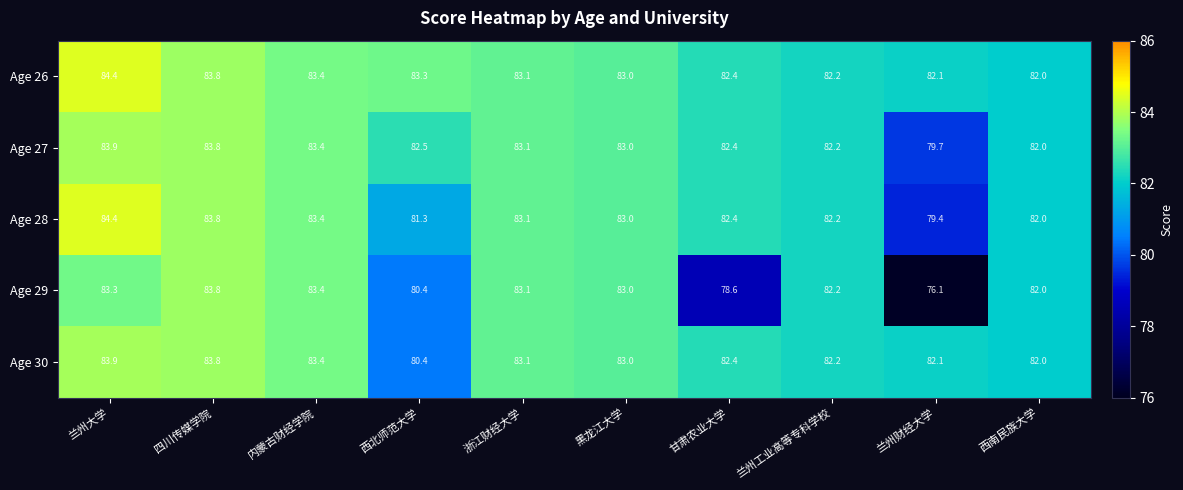

At which category is the sum across all series the highest?

兰州大学